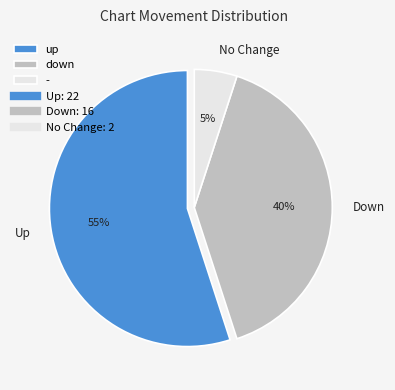

To the nearest percent, what is the difference between the largest and smallest slice percentages?

50%